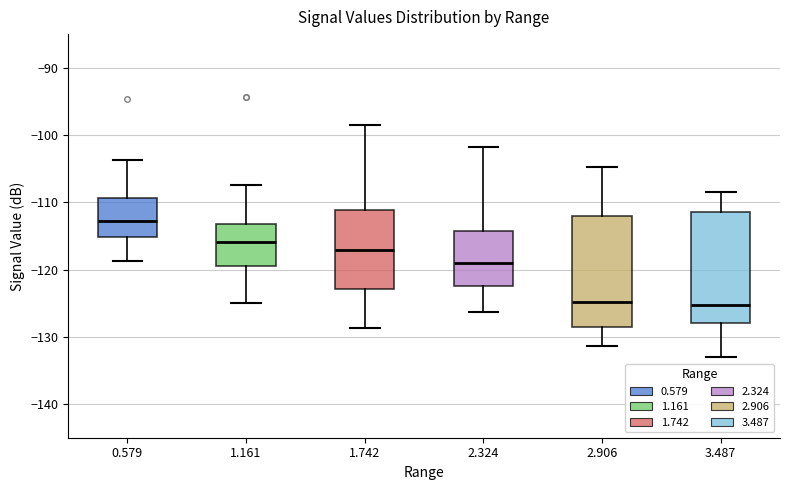

Reading left to right, transcribe this box plot: for each box, give where its median line is, the range the box spans, and where its two whiskers end, as read against the y-axis. The values are not printed on the chart, so give them approximately, as read against the axis.

0.579: median -113, box -115 to -109, whiskers -119 to -104
1.161: median -116, box -119 to -113, whiskers -125 to -107
1.742: median -117, box -123 to -111, whiskers -129 to -98
2.324: median -119, box -122 to -114, whiskers -126 to -102
2.906: median -125, box -128 to -112, whiskers -131 to -105
3.487: median -125, box -128 to -111, whiskers -133 to -108